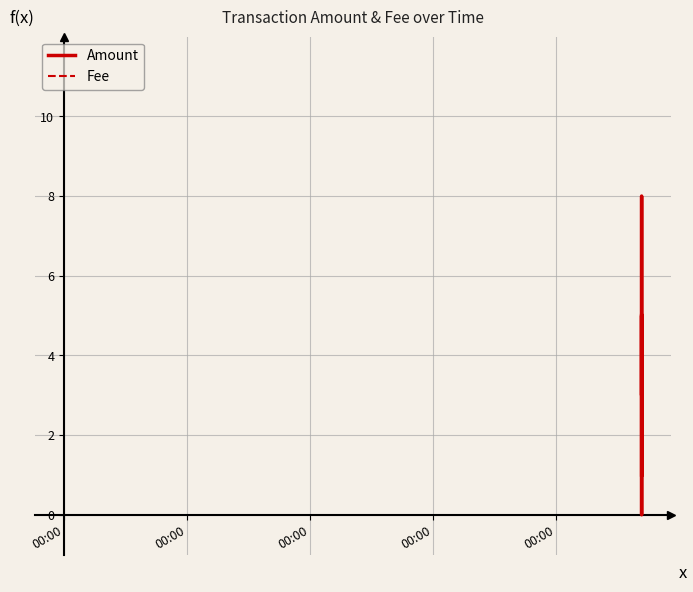

True or false: Amount has more than 0 interior local peaks.

True